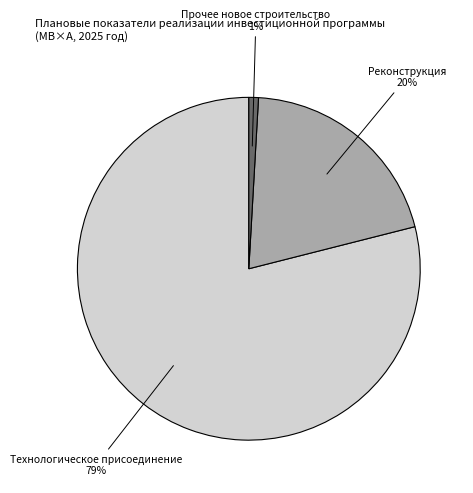

Is there a majority slice in this chart?

Yes